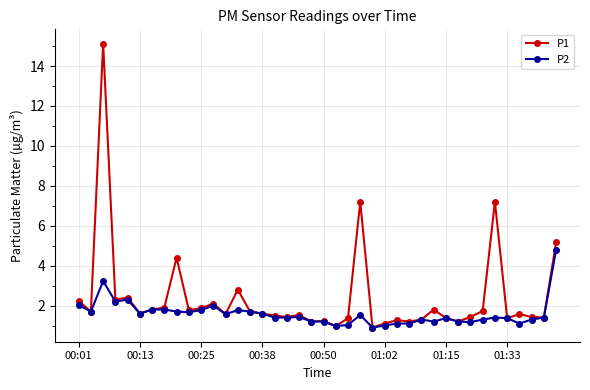

What is the sum of all P1 values?

94.7